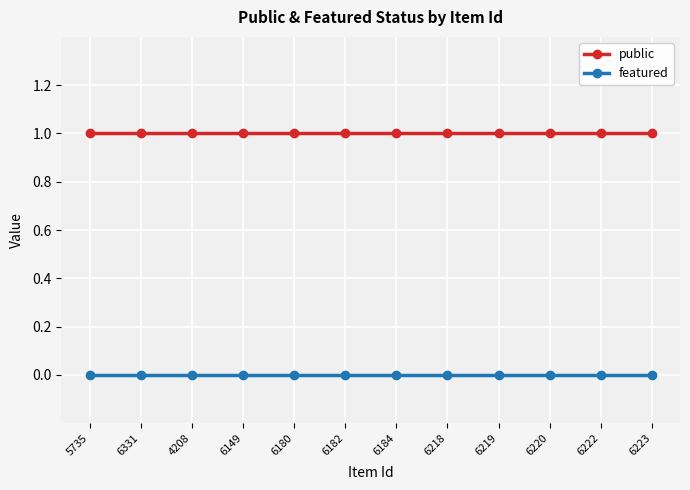

True or false: featured and public cross at least once.

False